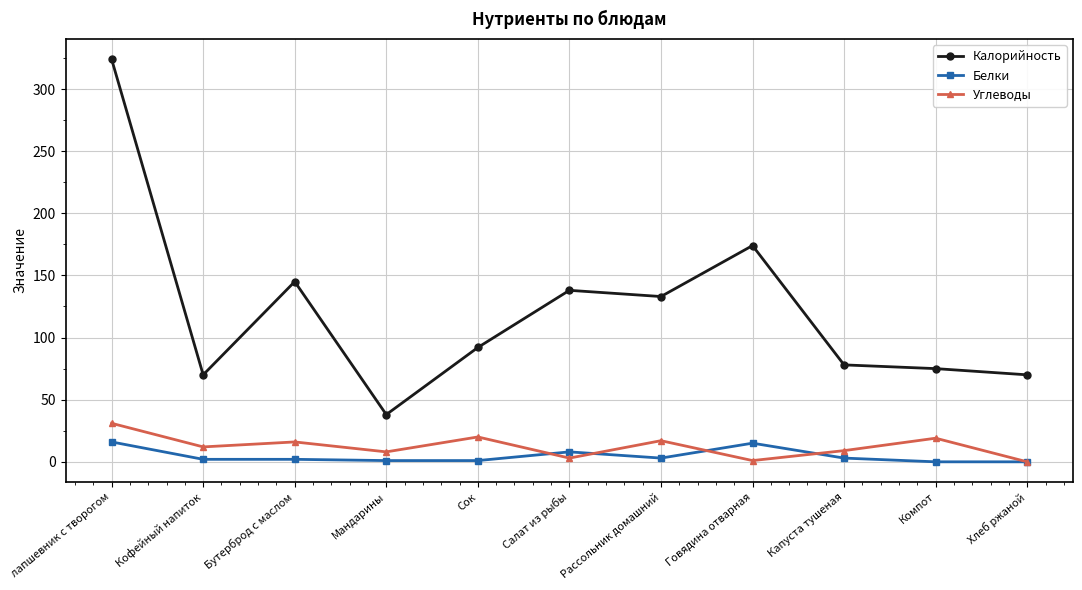

True or false: Калорийность and Белки cross at least once.

False